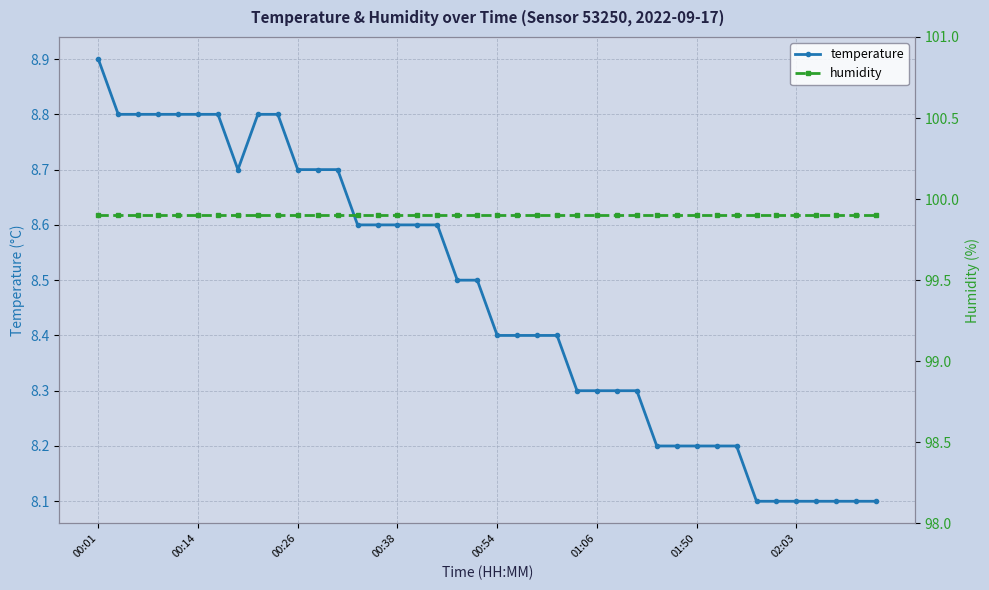

True or false: humidity has a value of 99.9 at 34.

True